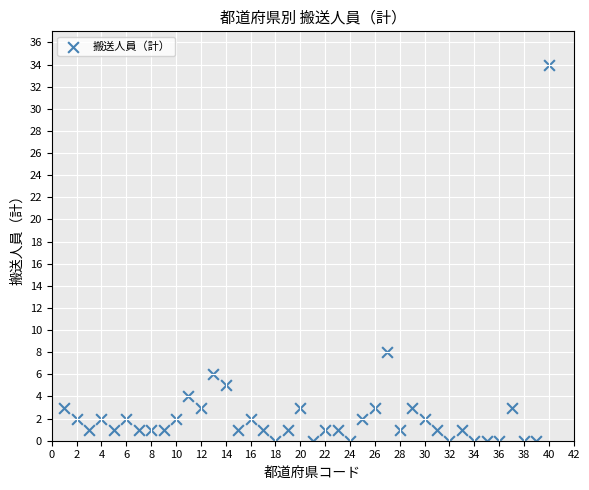

What Y value in the scatter plot is closest to 17?

8